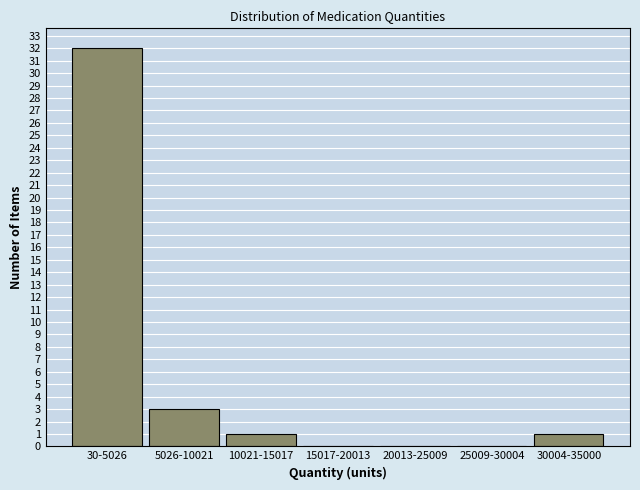

Reading right to left, list all the values displayed in this chart.

30004-35000=1	25009-30004=0	20013-25009=0	15017-20013=0	10021-15017=1	5026-10021=3	30-5026=32